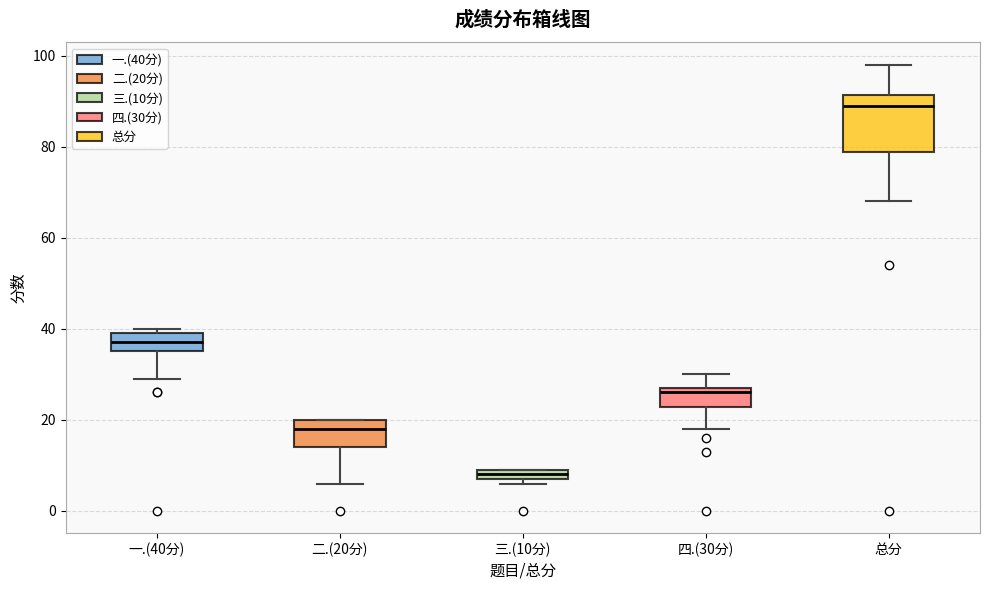

Which box is the tallest, from its lower edge to its upper edge?

总分